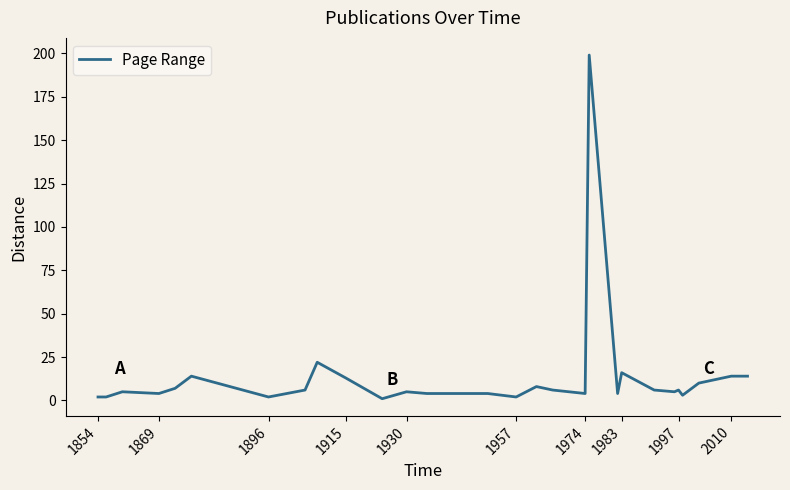

What is the maximum value shown in the chart?

199